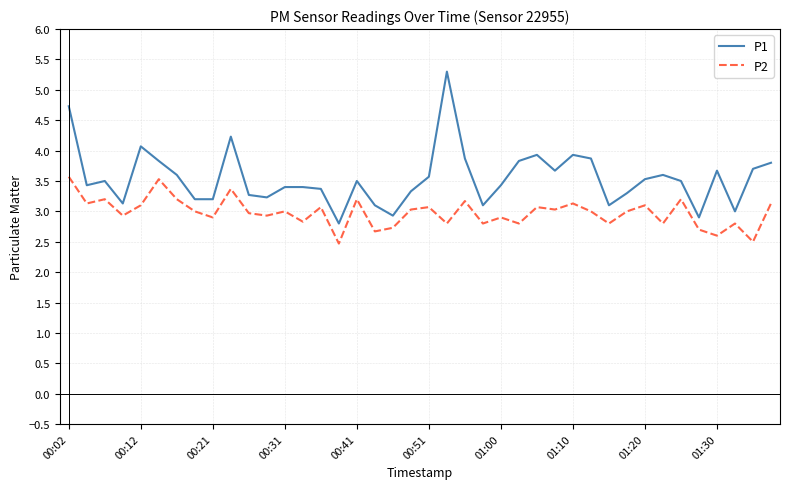

True or false: P2 and P1 cross at least once.

False